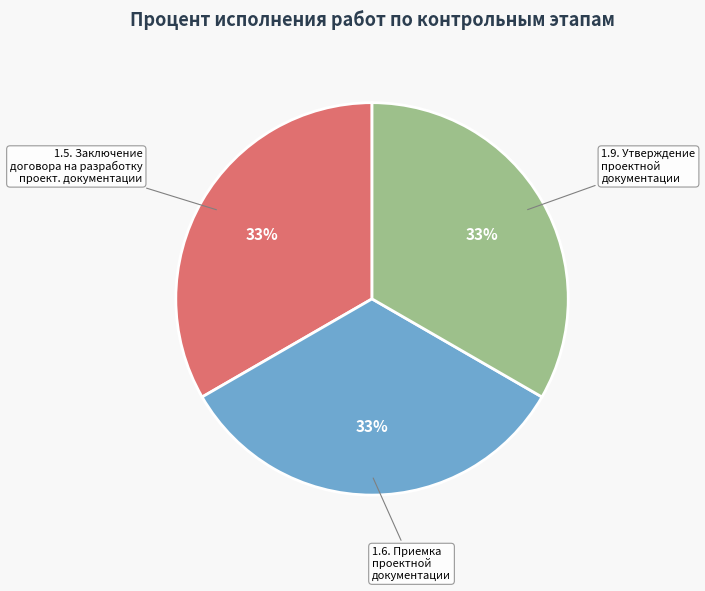

Is there a majority slice in this chart?

No